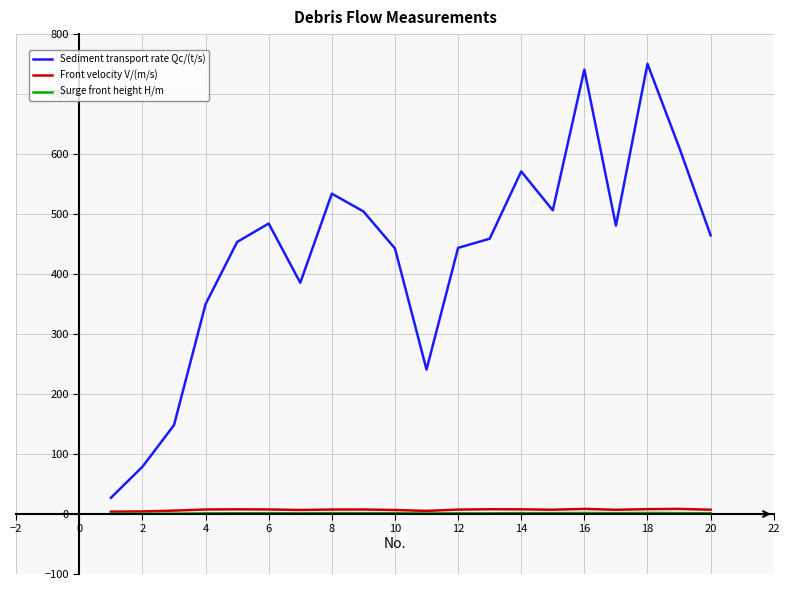

Which series has the widest spread of values?

Sediment transport rate Qc/(t/s)